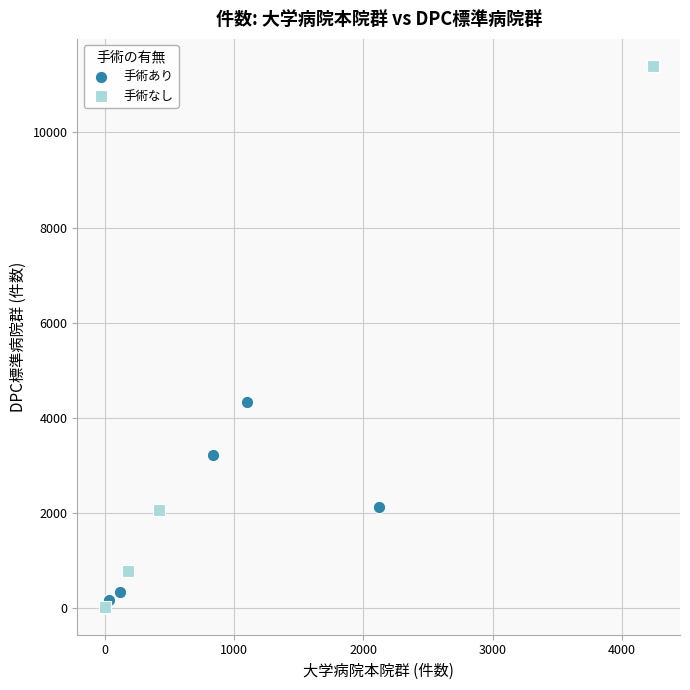

Which series contains the highest Y value?

手術なし